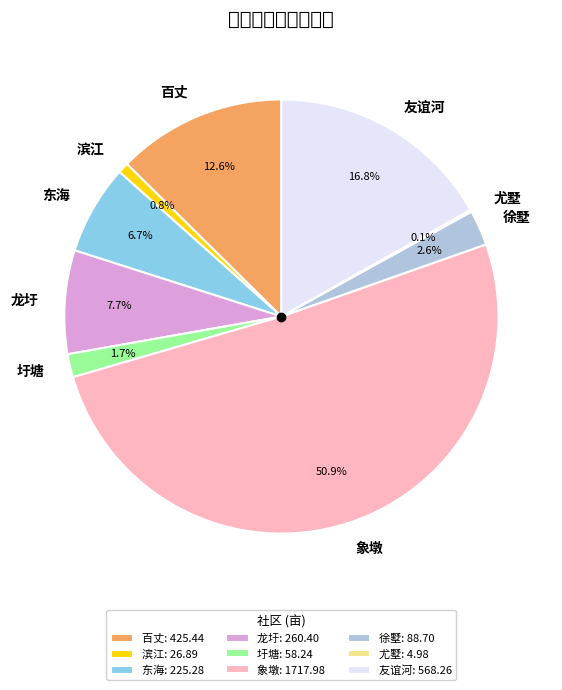

What percentage is the 东海 slice, to the nearest percent?

7%